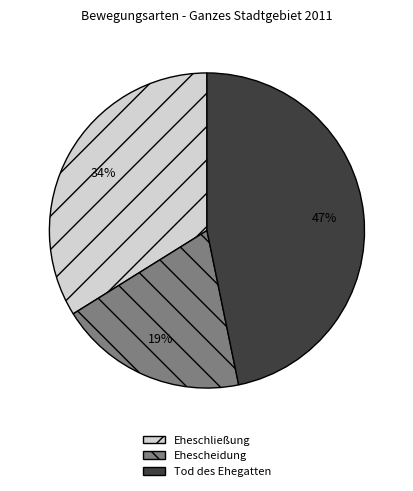

How many segments does this pie chart have?

3